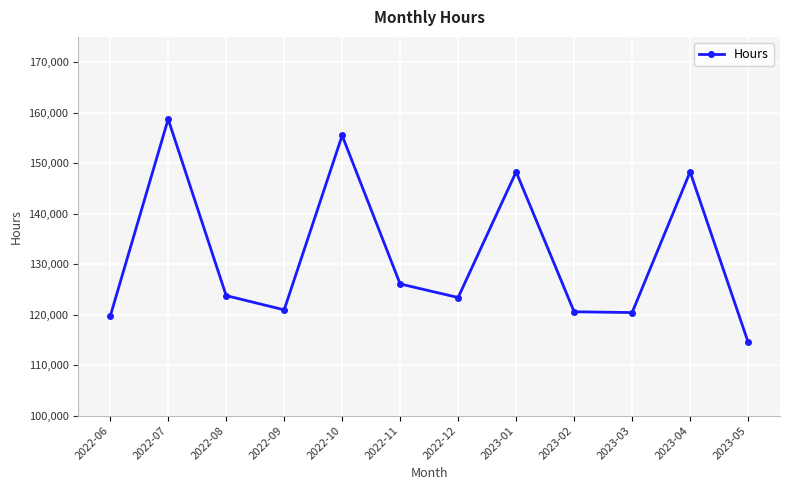

What is the difference between the maximum and minimum values?

44168.5